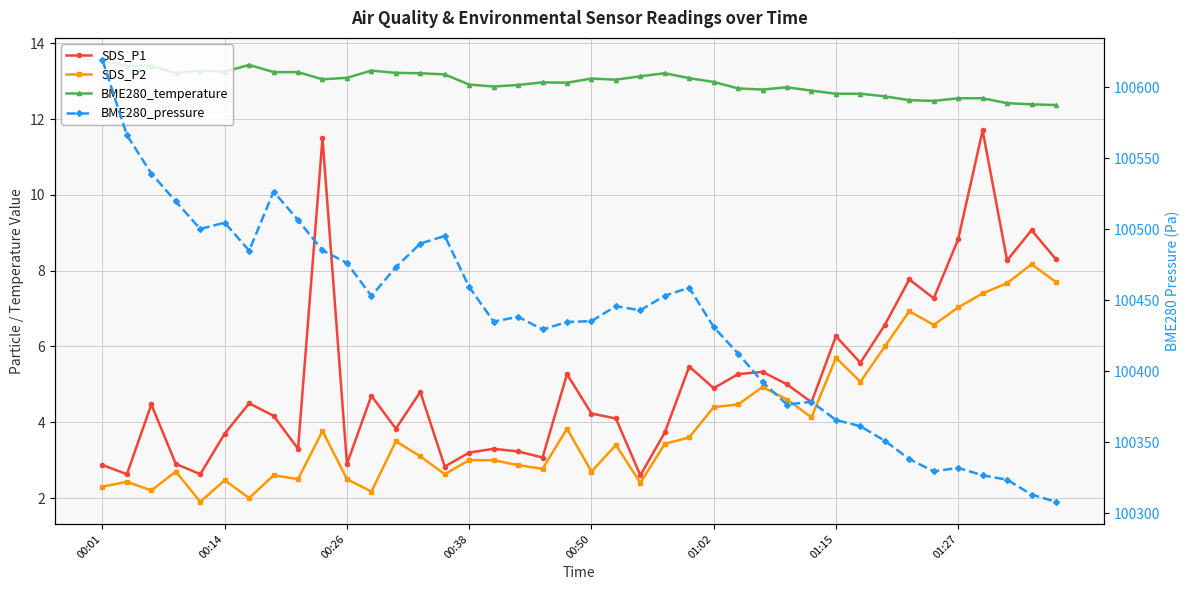

At how many categories does at least one series exceed 54613?

40